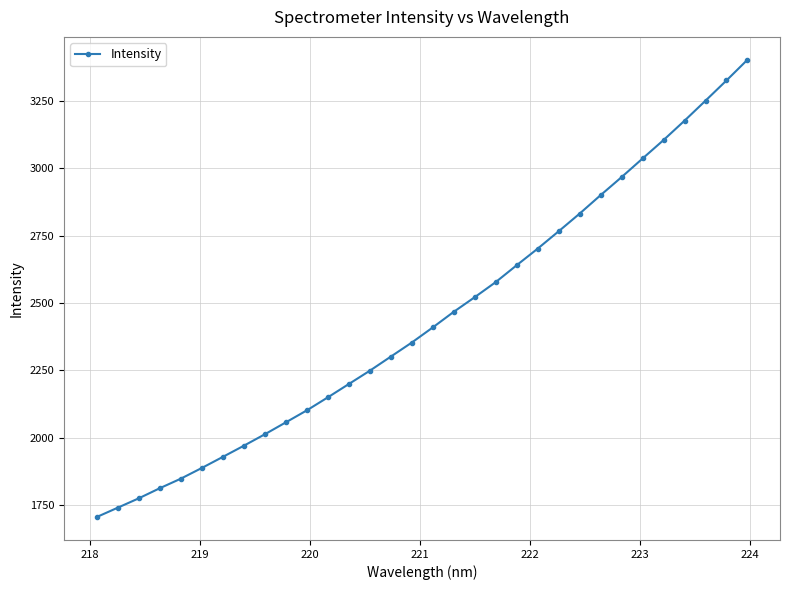

Does the chart have visible grid lines?

Yes